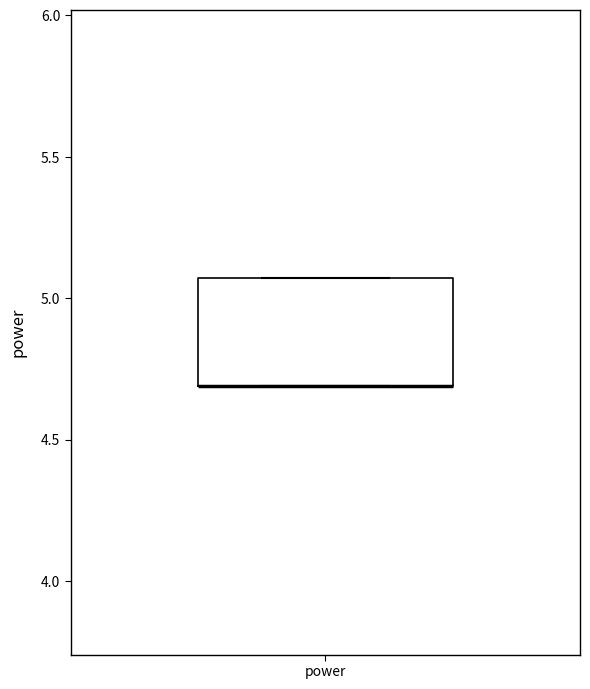

Where is the lower edge of the box for power on the y-axis? The values are not printed on the chart, so give them approximately, as read against the axis.

4.70